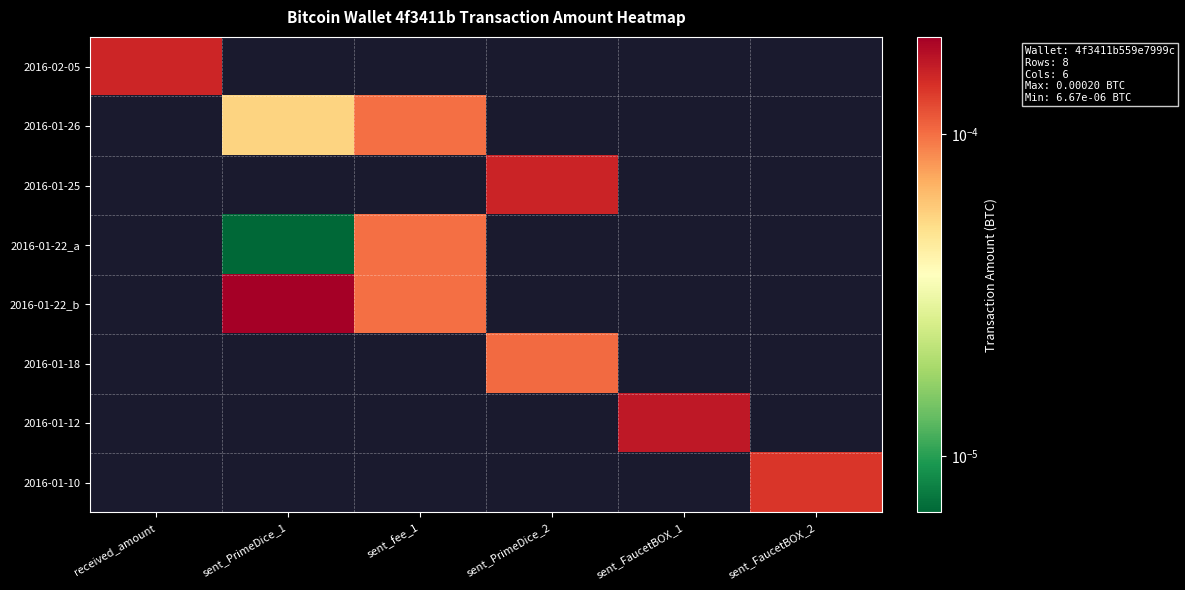

Rank the series at sent_fee_1 from lowest to highest value.

2016-02-05, 2016-01-25, 2016-01-18, 2016-01-12, 2016-01-10, 2016-01-26, 2016-01-22_a, 2016-01-22_b